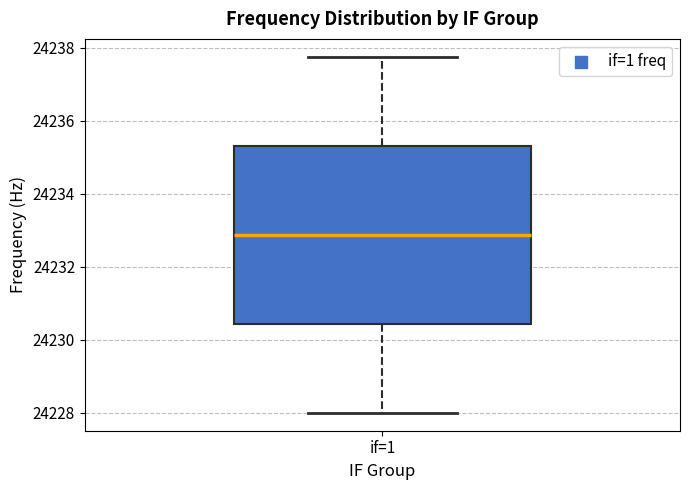

Where does the lower whisker of the box for if=1 end on the y-axis? The values are not printed on the chart, so give them approximately, as read against the axis.

24228.0